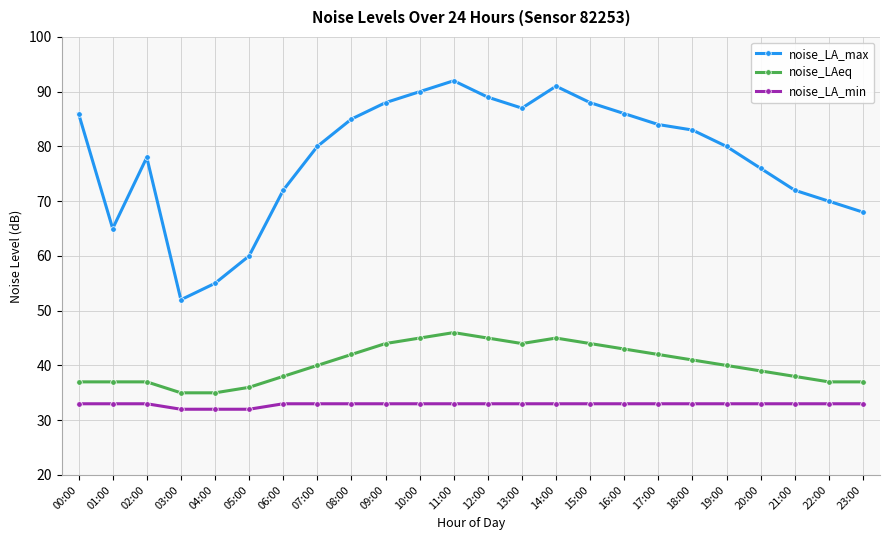

What is the label of the 11th point from the right?

13:00